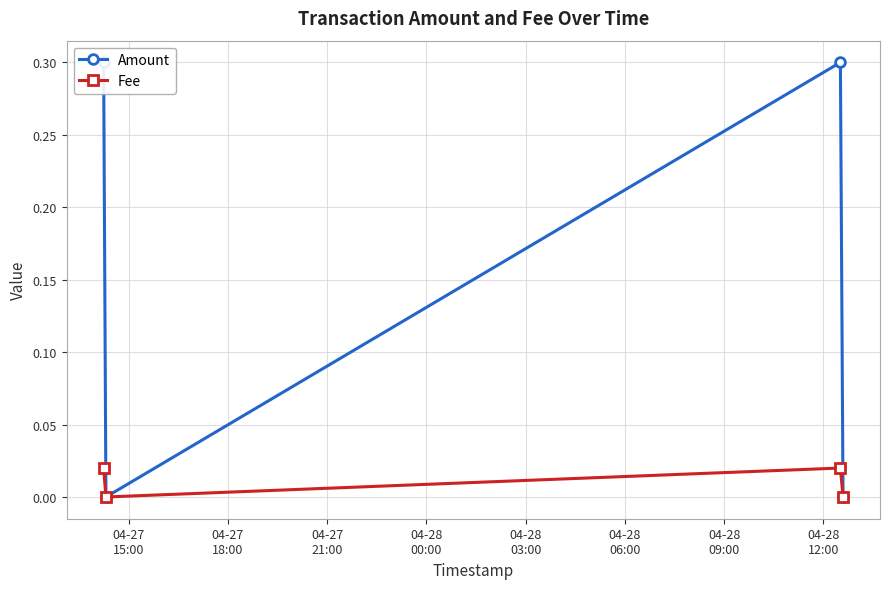

What are all the series names shown in the legend?

Amount, Fee